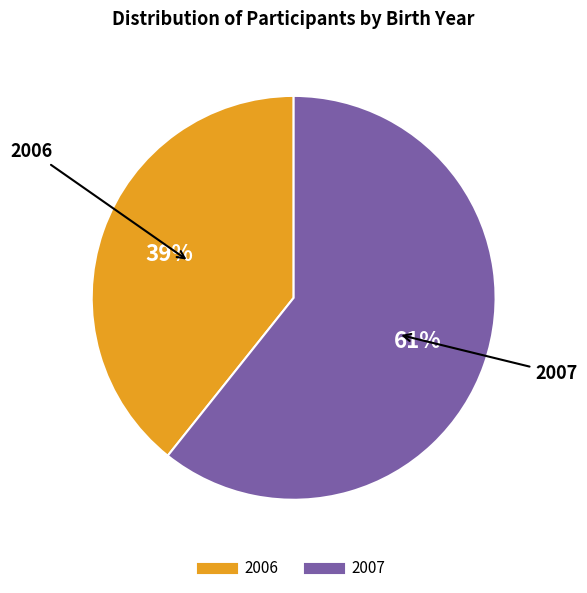

Is it true that 2007 is 67% of the pie?

False